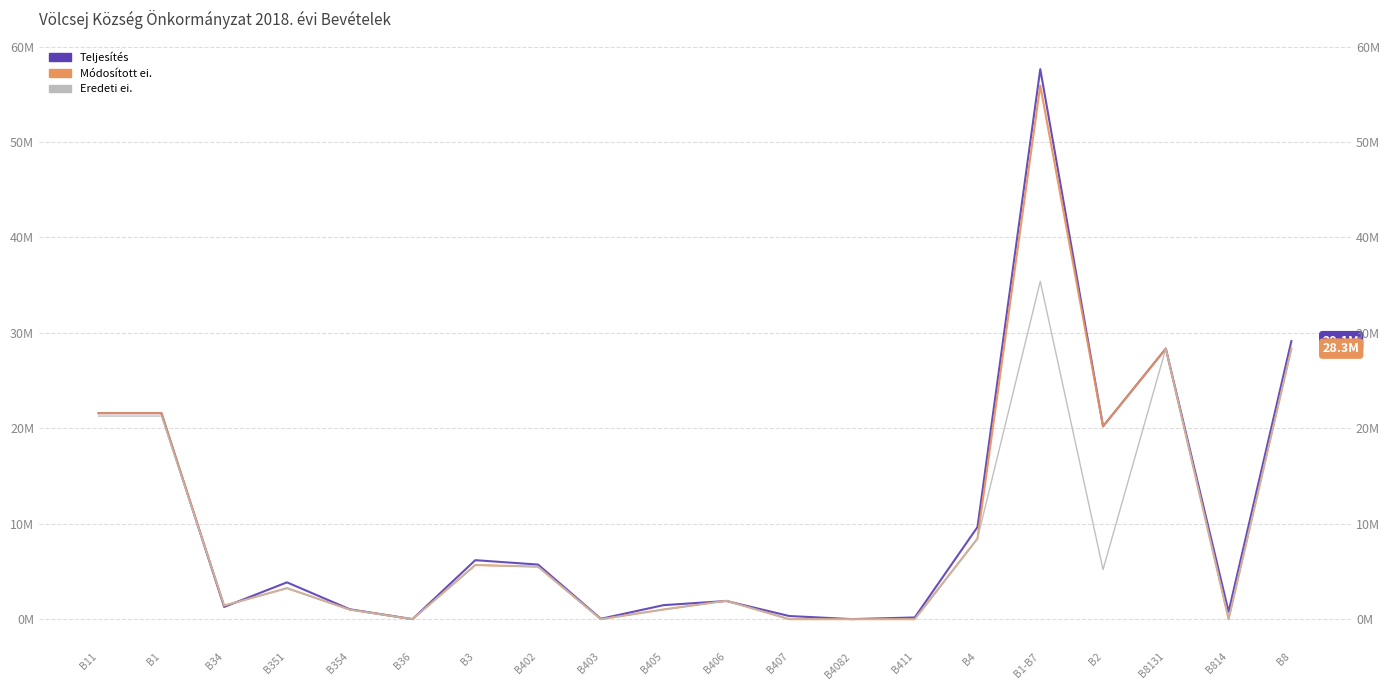

True or false: Eredeti ei. and Teljesítés intersect in this chart.

True